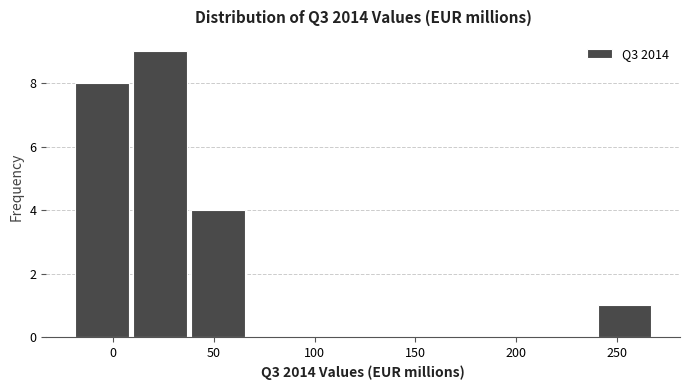

Reading left to right, transcribe this chart: for each bar, give the range it covers on the x-axis and its height. Neither the bar edges nor the heights are printed on the chart, so give them approximately, as read against the axes.

-20 to 10: 8
10 to 40: 9
40 to 70: 4
70 to 95: 0
95 to 125: 0
125 to 155: 0
155 to 185: 0
185 to 210: 0
210 to 240: 0
240 to 270: 1